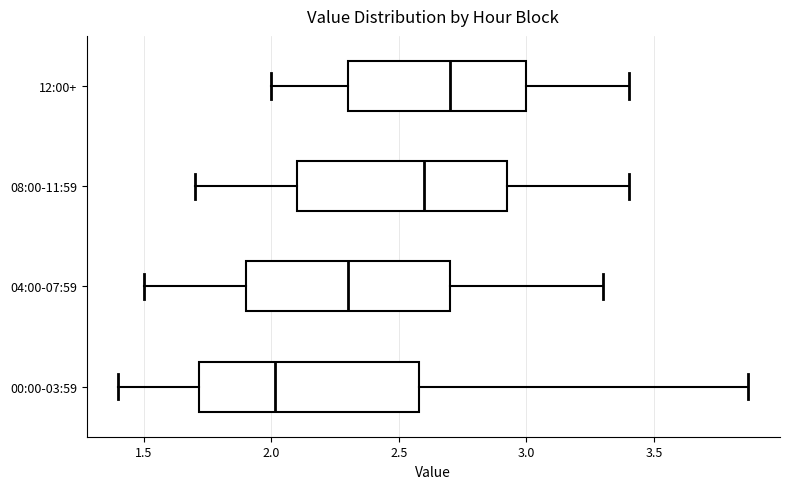

Which box has the furthest to the right median line?

12:00+